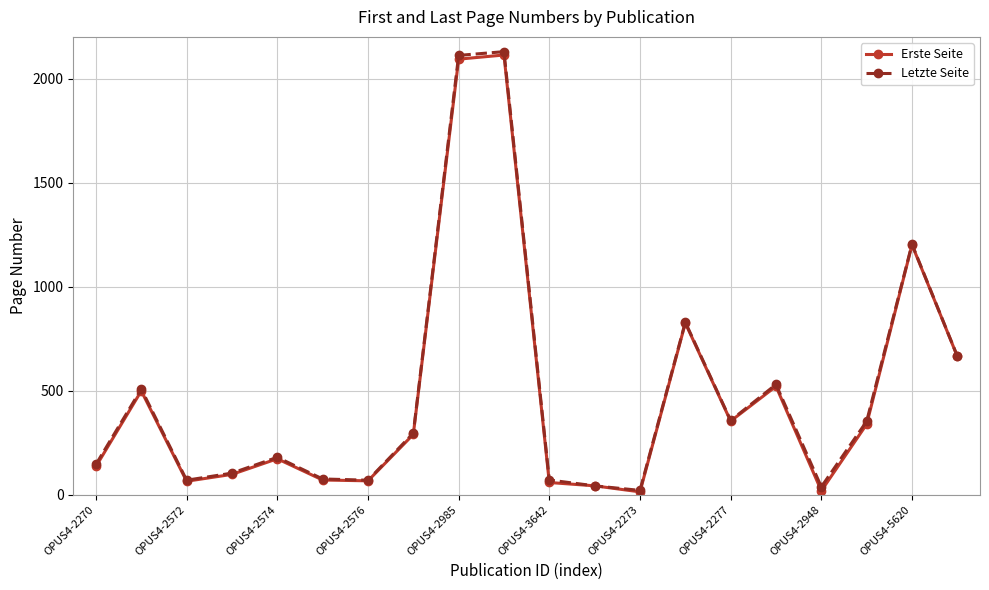

What is the greatest value displayed?

2129